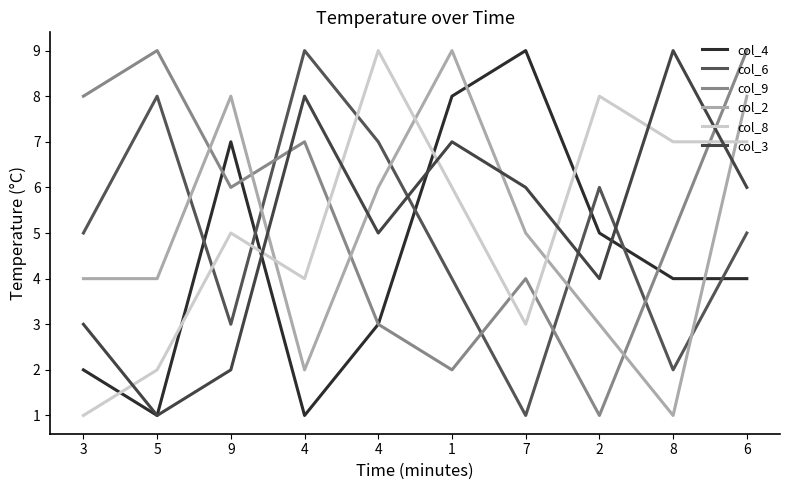

Is this an area chart (filled region under the line)?

No